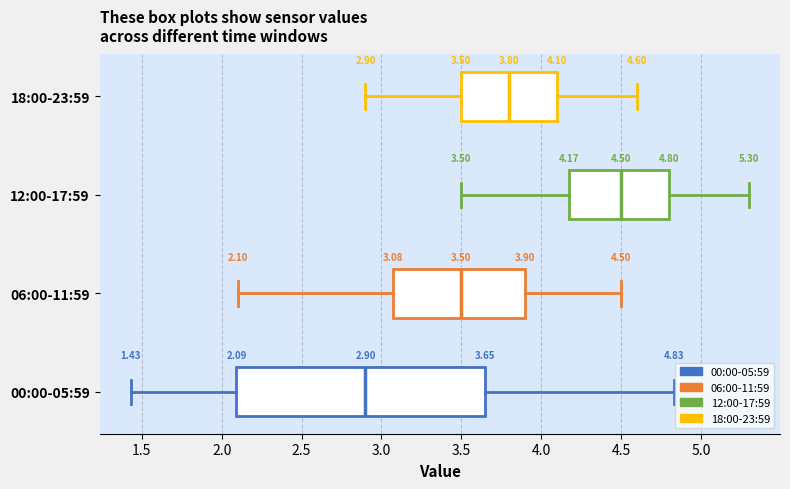

Comparing the boxes themselves (not the whiskers), which one is the widest?

00:00-05:59